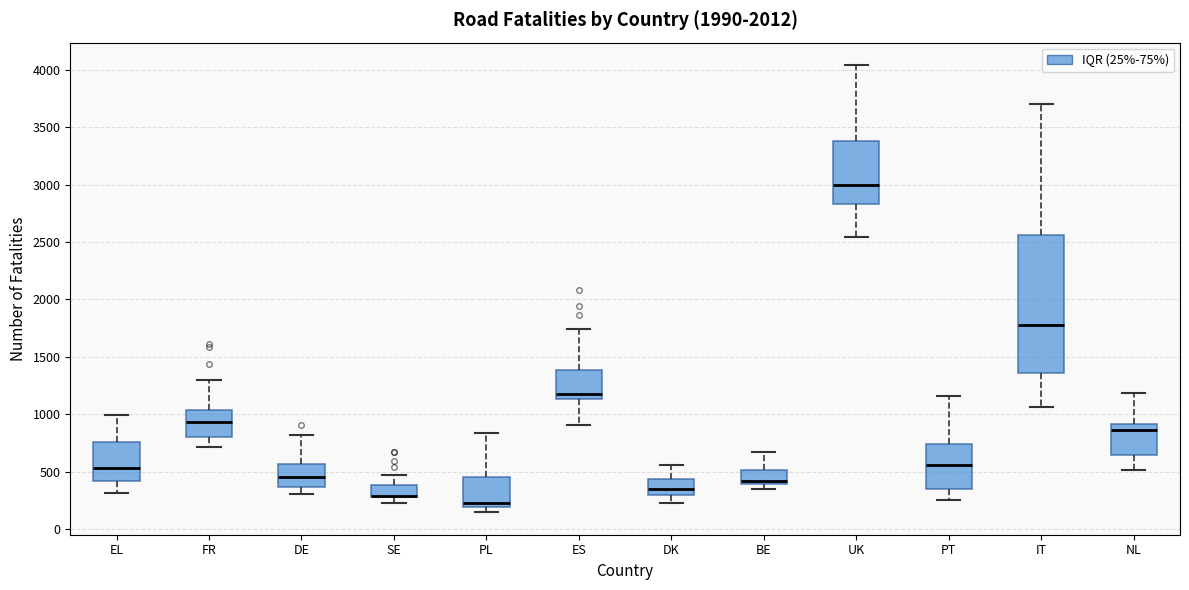

Which box is the tallest, from its lower edge to its upper edge?

IT